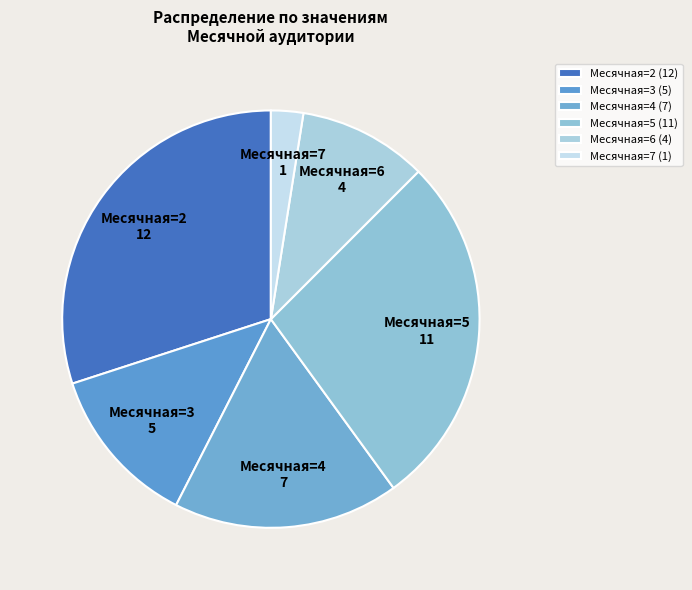

Which has a higher value, Месячная=4 or Месячная=6?

Месячная=4